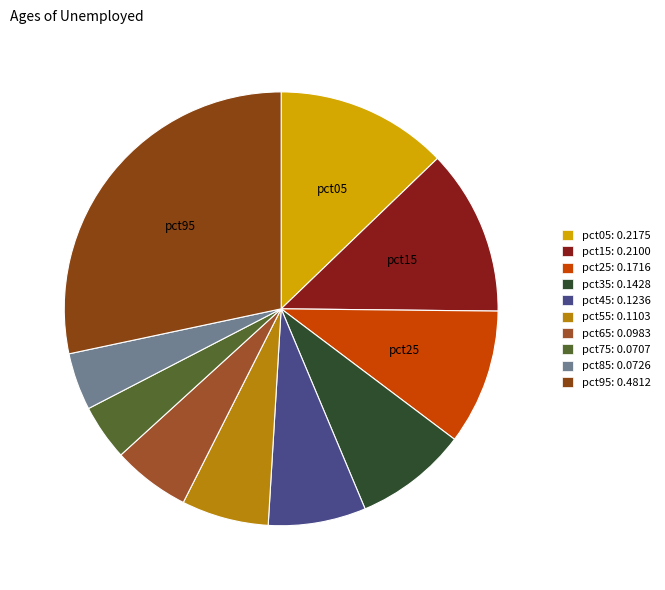

Count the number of slices in the pie.

10